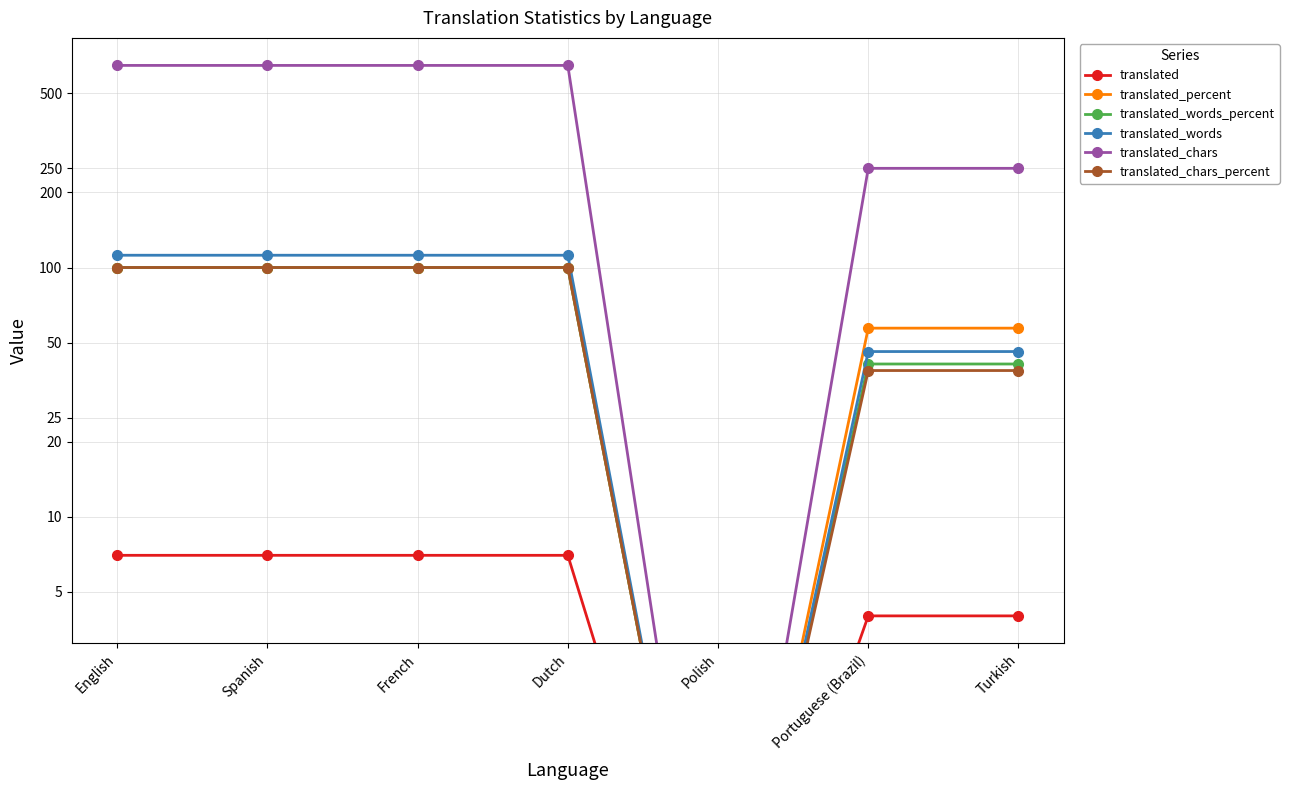

The value of translated at Portuguese (Brazil) is 1.9. True or false?

False